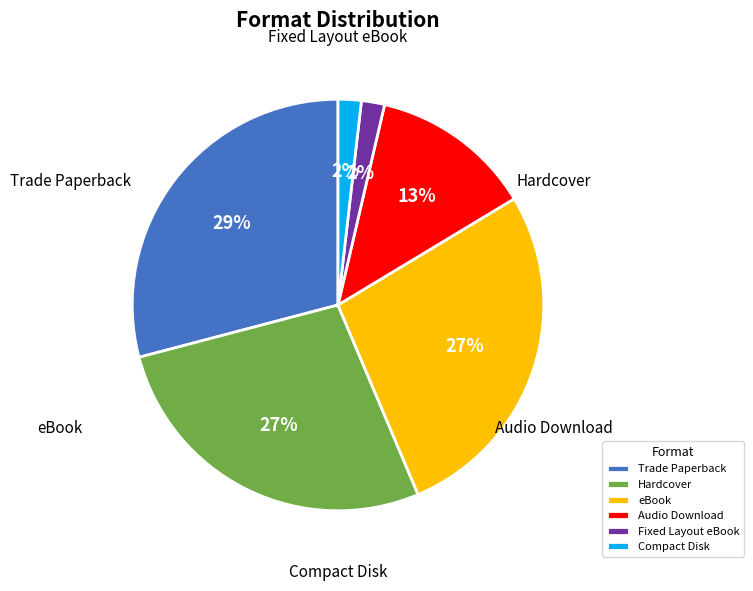

The eBook slice represents 27% of the pie. True or false?

True